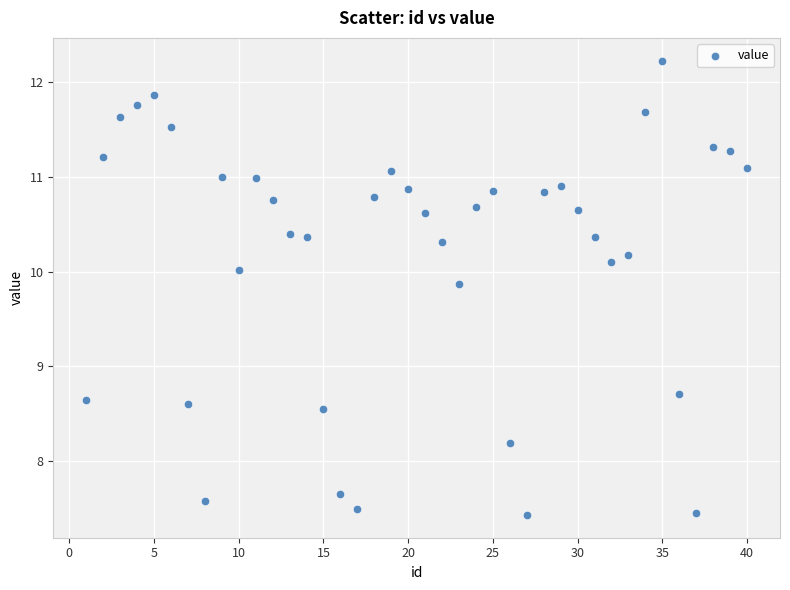

What is the range of Y values (max minus min)?

4.8